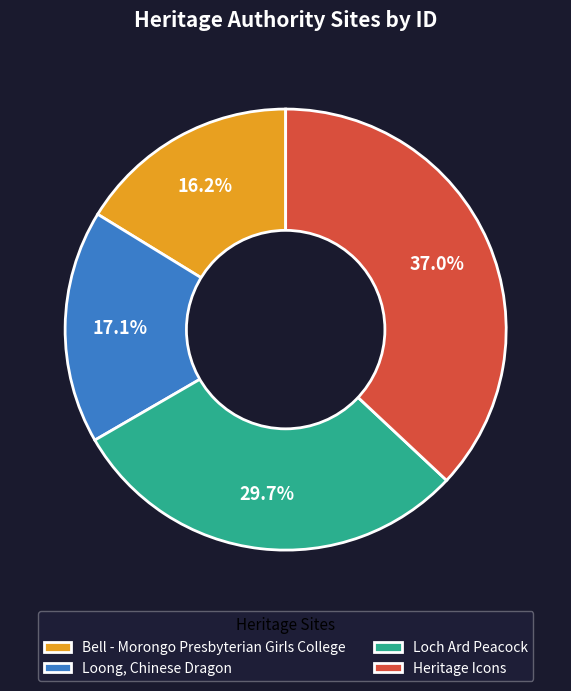

Count the number of slices in the pie.

4